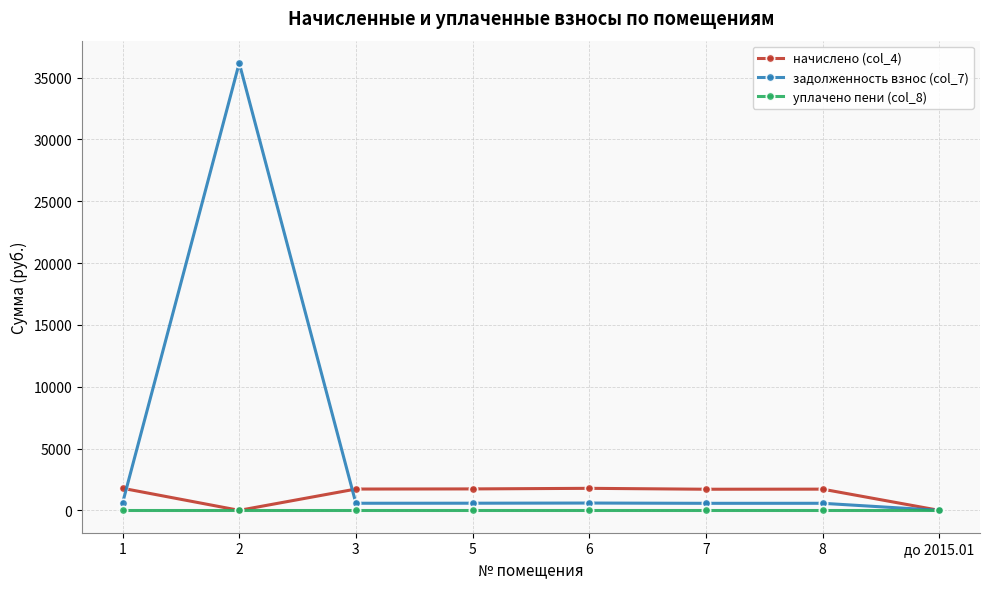

True or false: задолженность взнос (col_7) has more than 0 points higher than both neighbors.

True